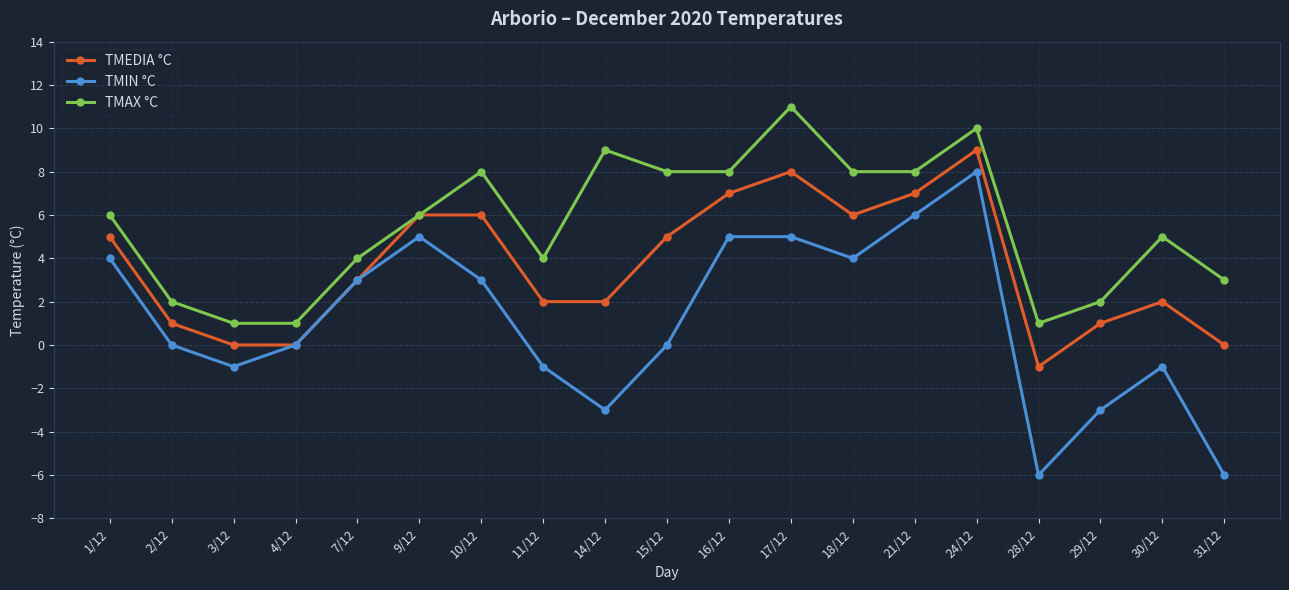

What is the minimum value shown in the chart?

-6